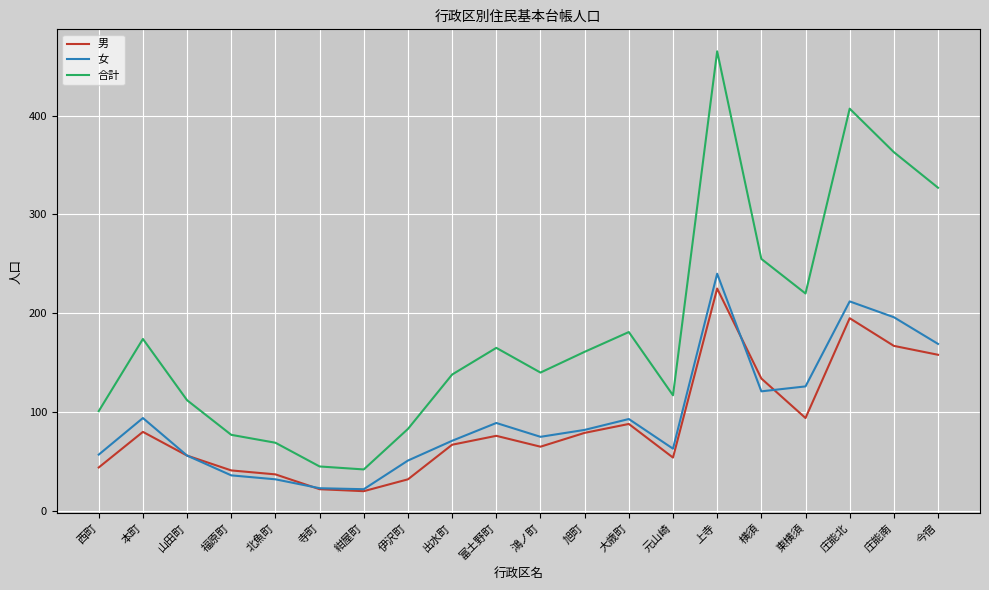

What is the approximate value of 合計 at 鴻ノ町?

140